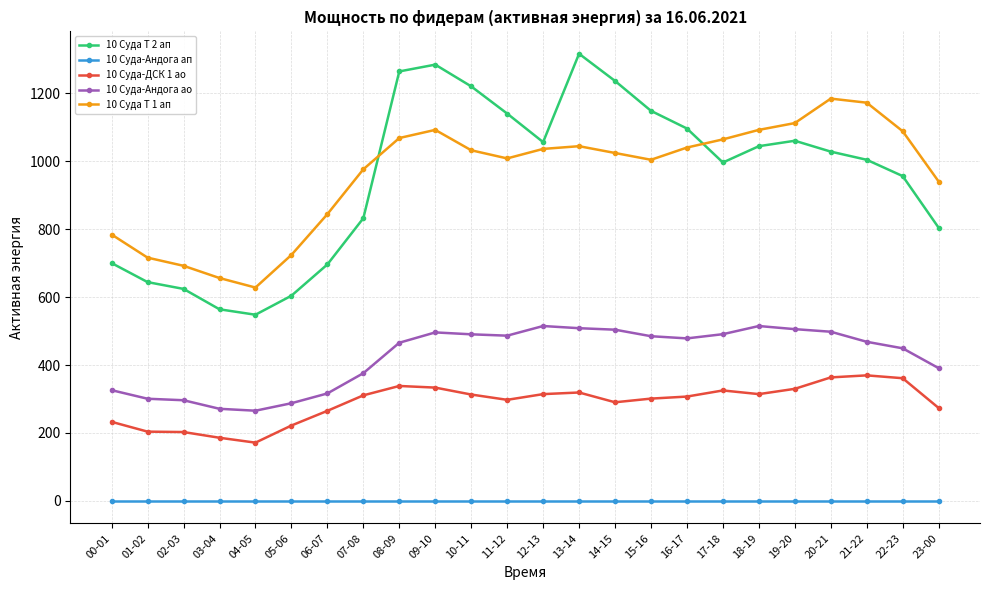

What are all the series names shown in the legend?

10 Суда Т 2 ап, 10 Суда-Андога ап, 10 Суда-ДСК 1 ао, 10 Суда-Андога ао, 10 Суда Т 1 ап